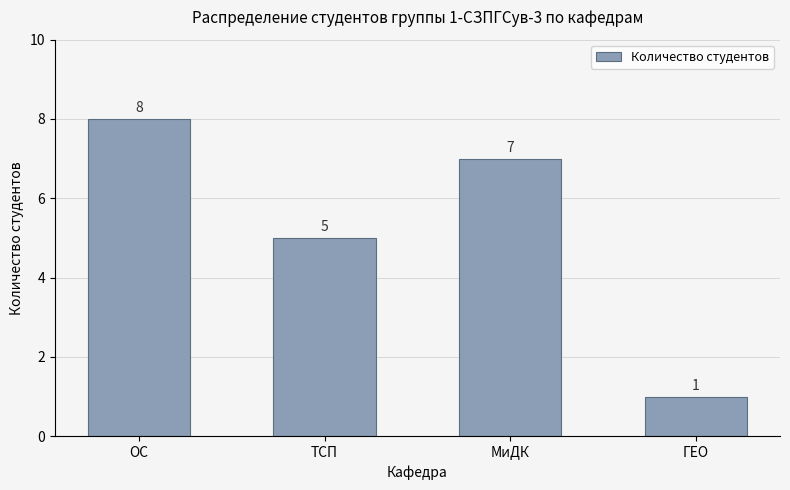

Where is the data nearest to the value 4?

ТСП